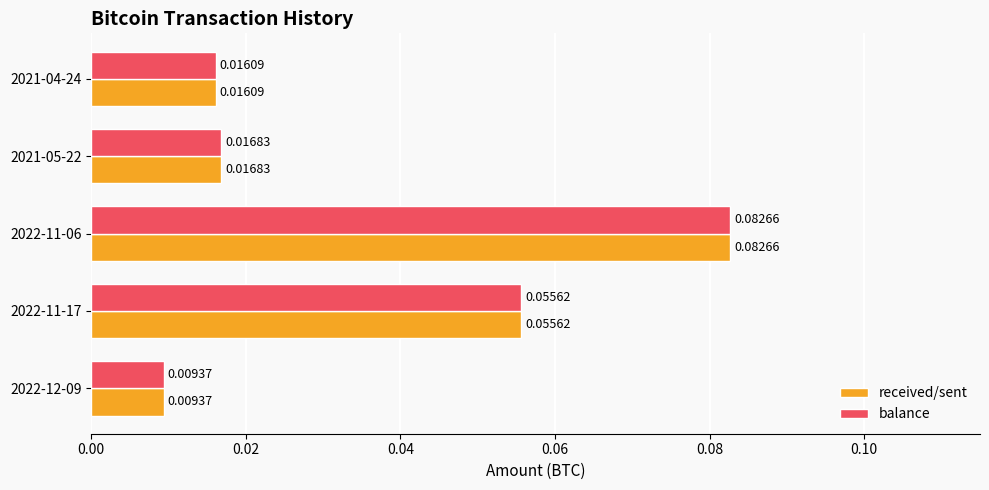

Count the received/sent values in the range 0 to 1.

5